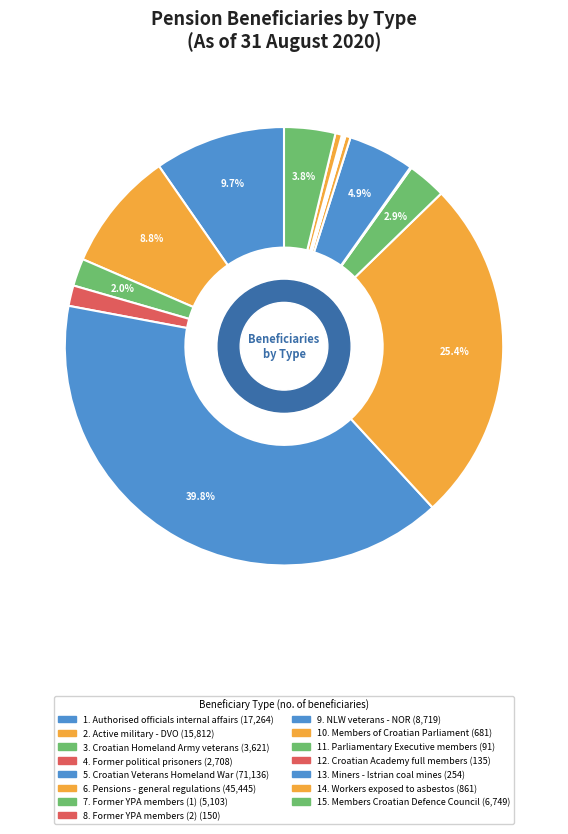

Rank the categories by value from lowest to highest.

Members of the Parliamentary Executive, Full members of the Croatian Academy, Former Yugoslav People's Army members (2), Miners from Istrian coal mines, Members of the Croatian Parliament, Workers exposed to asbestos, Former political prisoners, Croatian Homeland Army veterans, Former Yugoslav People's Army members (1), Members of the Croatian Defence Council, National Liberation War veterans - NOR, Active military personnel - DVO, Authorised officials in internal affairs, Pensions approved under general regulations, Croatian Veterans from the Homeland War